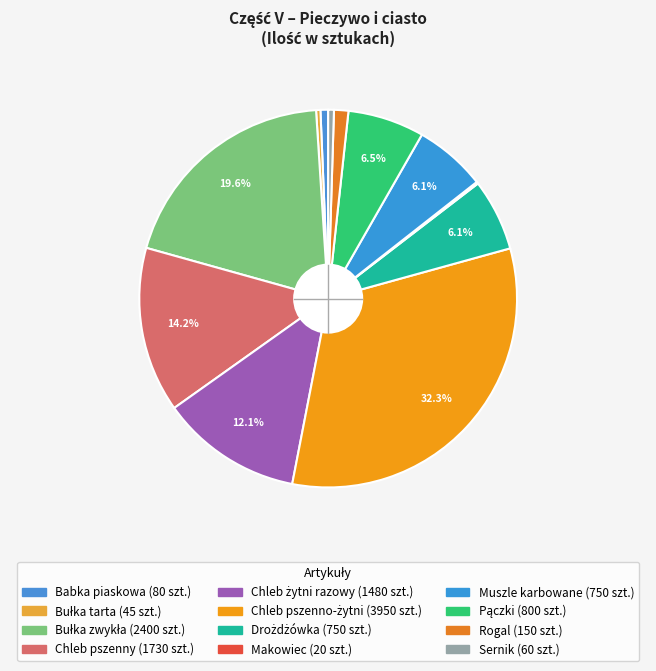

To the nearest percent, what is the combined percentage of Bułka zwykła and Sernik?

20%